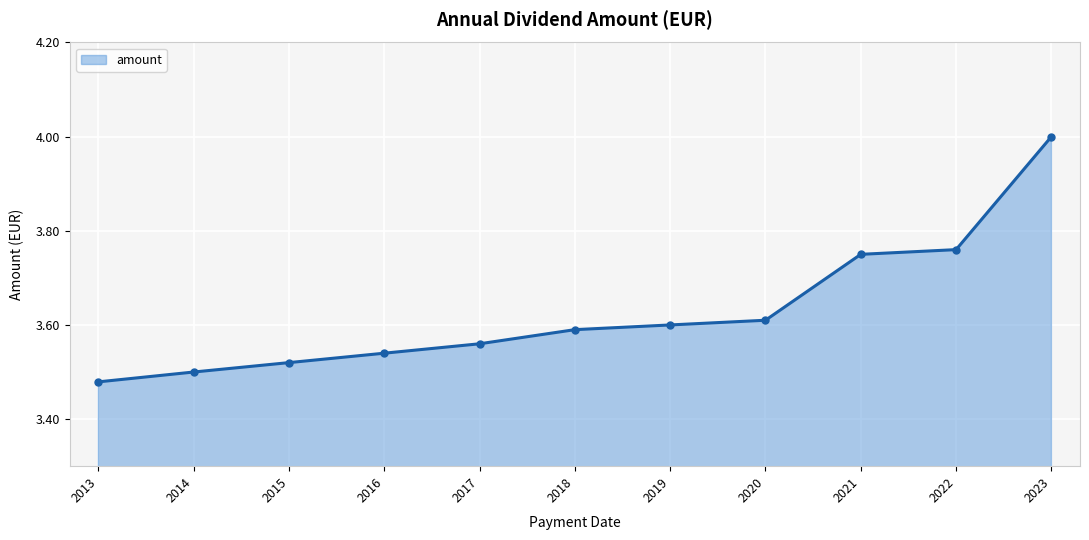

Count the number of data series in this chart.

1